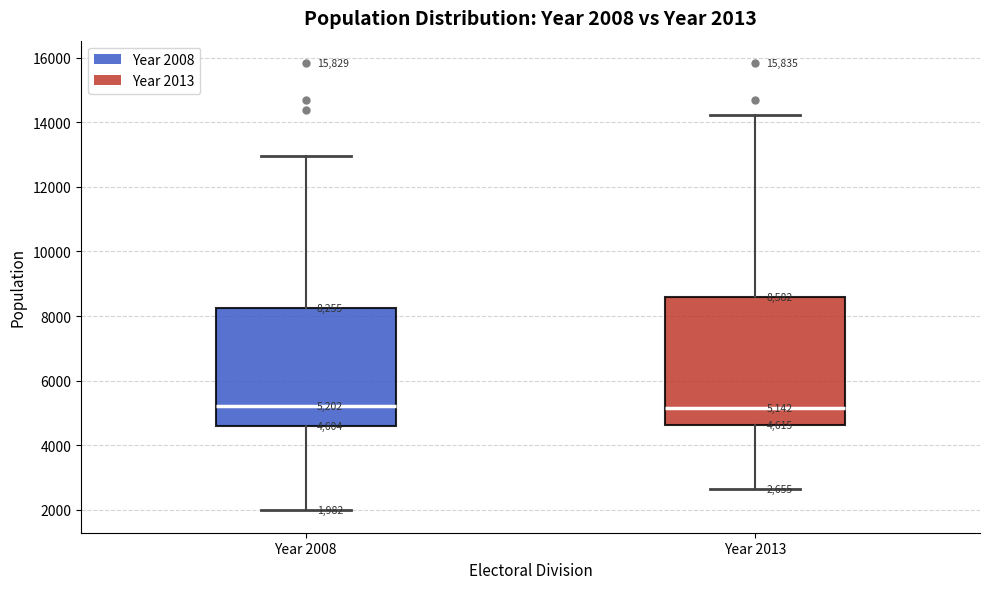

Comparing the boxes themselves (not the whiskers), which one is the tallest?

Year 2013